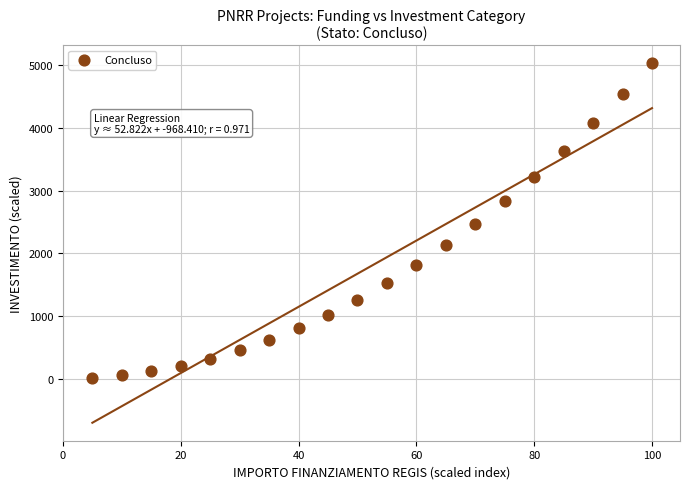

What is the range of X values (max minus min)?

95.0